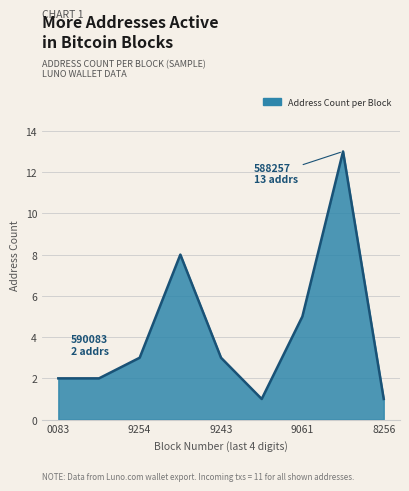

What is the maximum value shown in the chart?

13